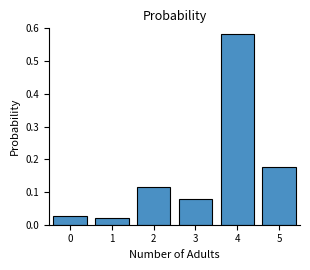

How tall is the bar that spans 1.5 to 2.5 on the x-axis? The values are not printed on the chart, so give them approximately, as read against the axis.

0.12